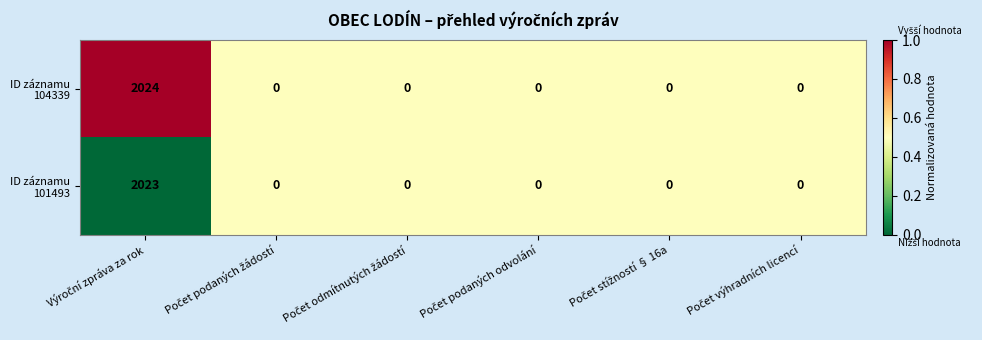

Rank the series by their average value, from highest to lowest.

ID záznamu 104339, ID záznamu 101493